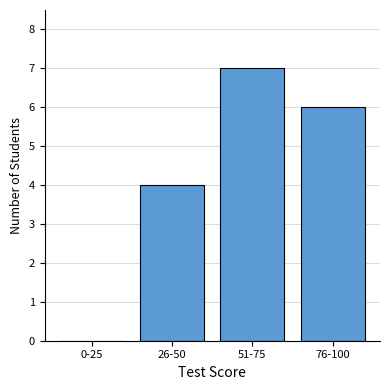

Reading left to right, extract all data points from this chart.

0-25=0	26-50=4	51-75=7	76-100=6